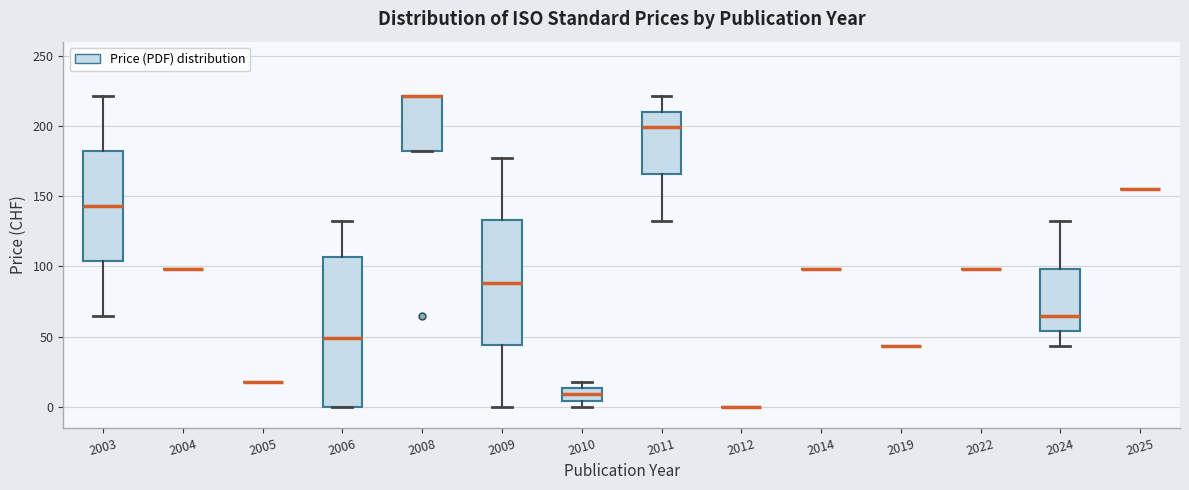

Which box is the tallest, from its lower edge to its upper edge?

2006